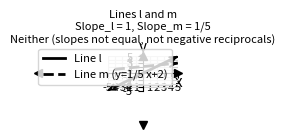

Which series has the largest total across all categories?

Line m (y=1/5 x+2)